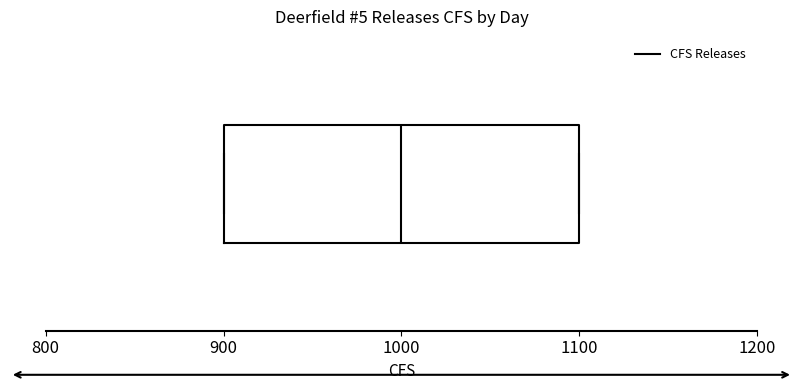

Where does the median line of the box sit on the x-axis? The values are not printed on the chart, so give them approximately, as read against the axis.

1000